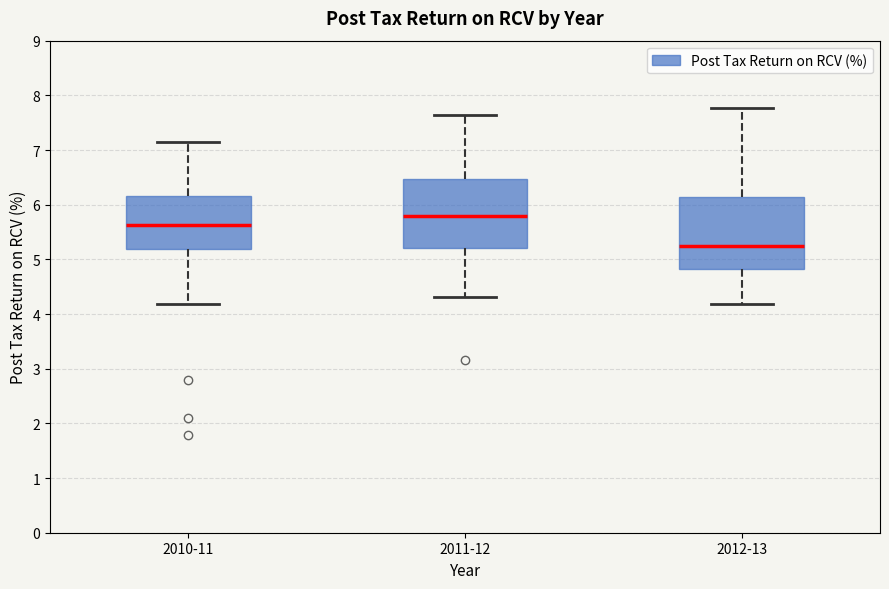

Where is the lower edge of the box for 2012-13 on the y-axis? The values are not printed on the chart, so give them approximately, as read against the axis.

4.8